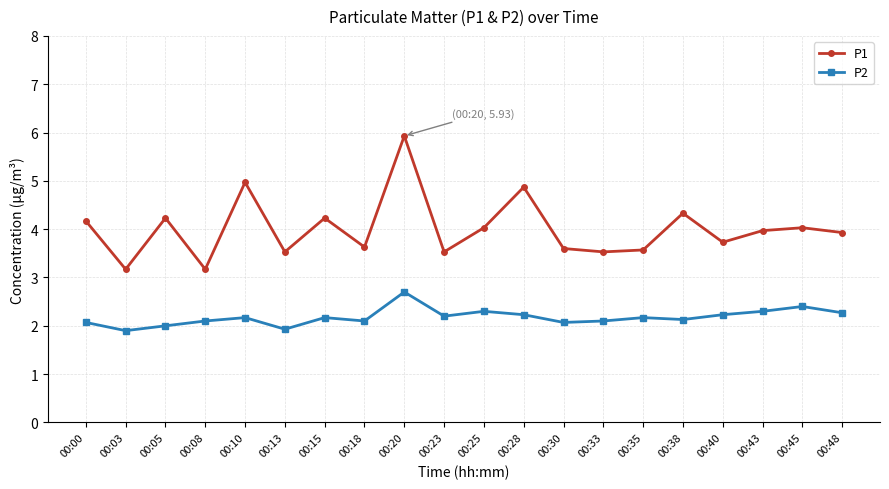

Count the number of data series in this chart.

2